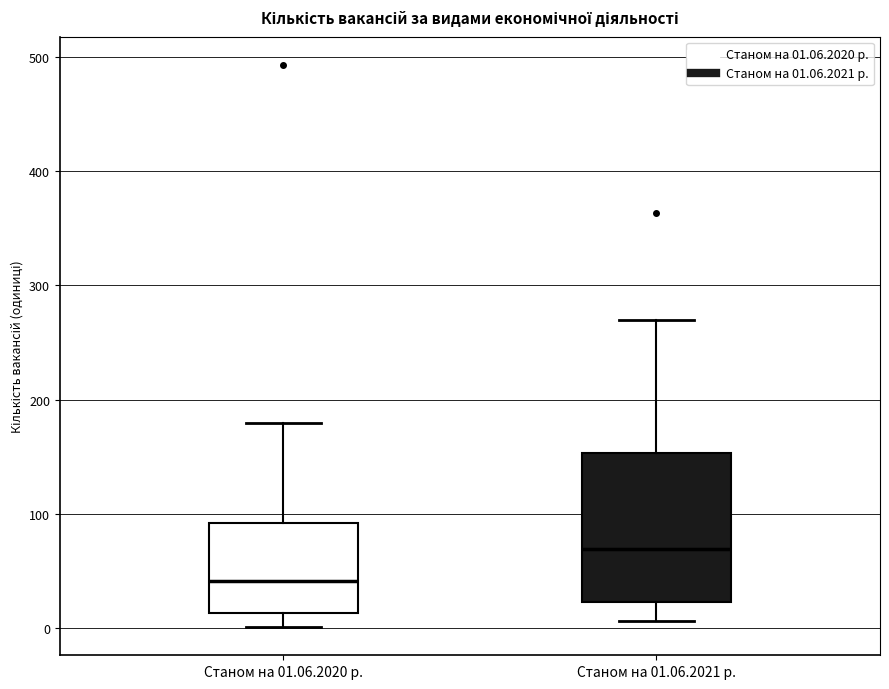

Which box is the tallest, from its lower edge to its upper edge?

Станом на 01.06.2021 р.